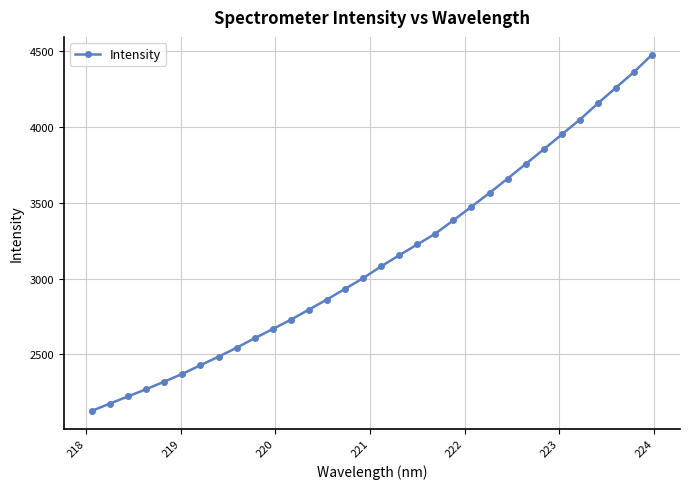

What is the value of the 31st point from the left?

4363.8